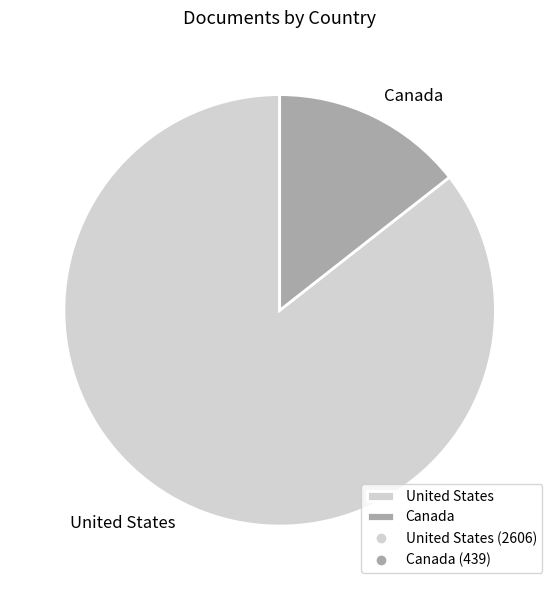

Approximately how many times larger is the value at United States compared to Canada?

5.9